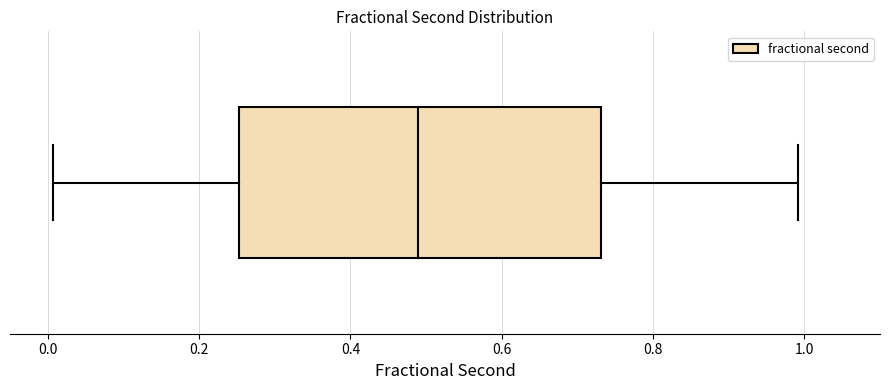

Read this box plot against the x-axis: the position of the median line, the range covered by the box, and the ends of both whiskers. The values are not printed on the chart, so give them approximately, as read against the axis.

median 0.48, box 0.26 to 0.74, whiskers 0.00 to 1.00